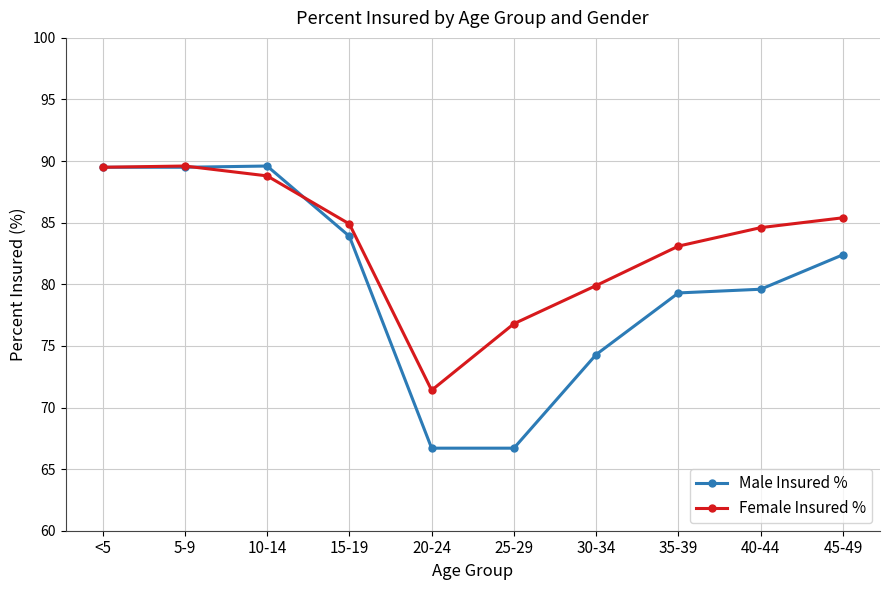

List the series in order of their overall mean, lowest first.

Male Insured %, Female Insured %